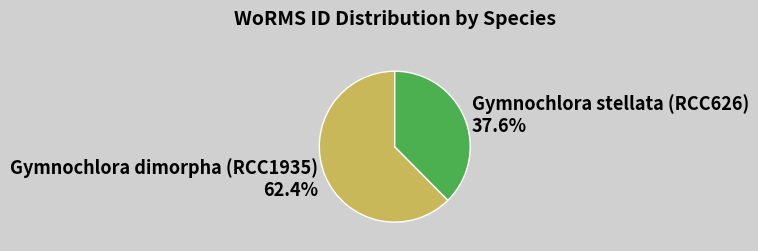

Which slice is the smallest?

Gymnochlora stellata (RCC626)